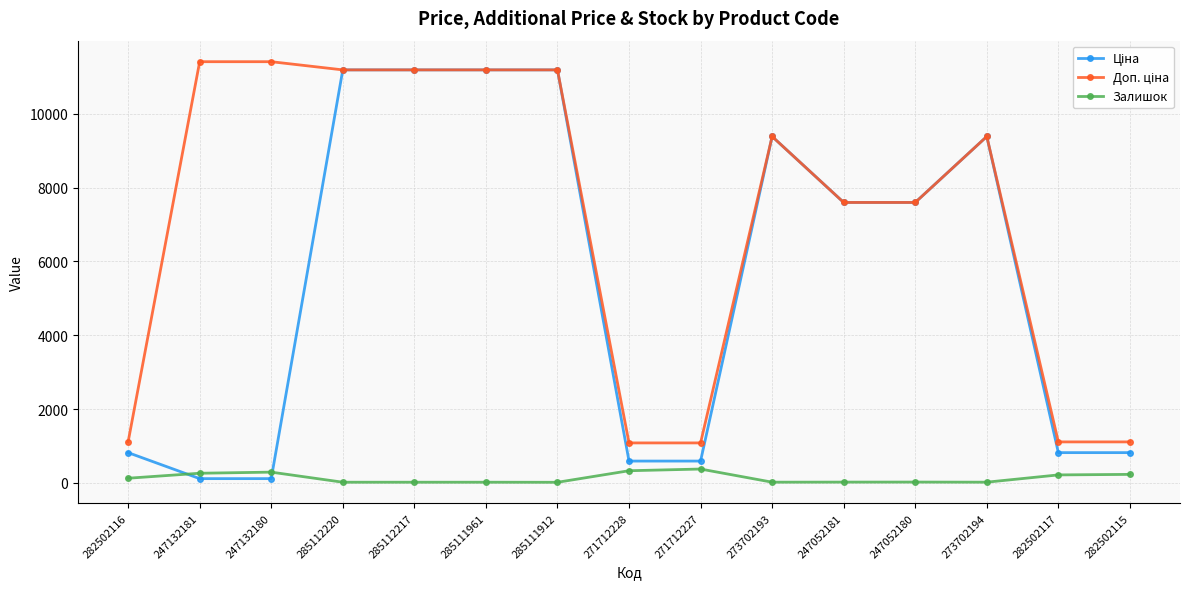

At how many categories does at least one series exceed 8198?

8